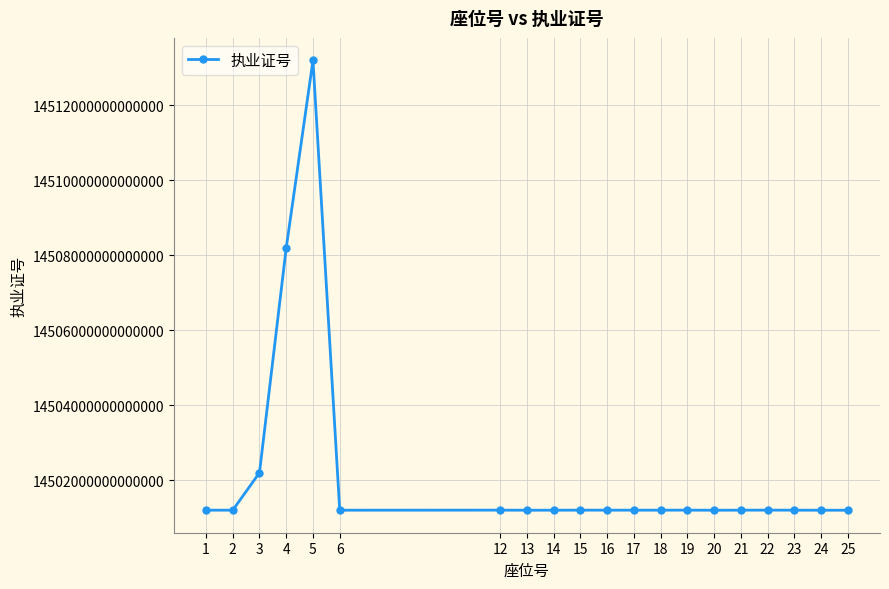

Approximately how many times larger is the value at 16 compared to 23?

1.0